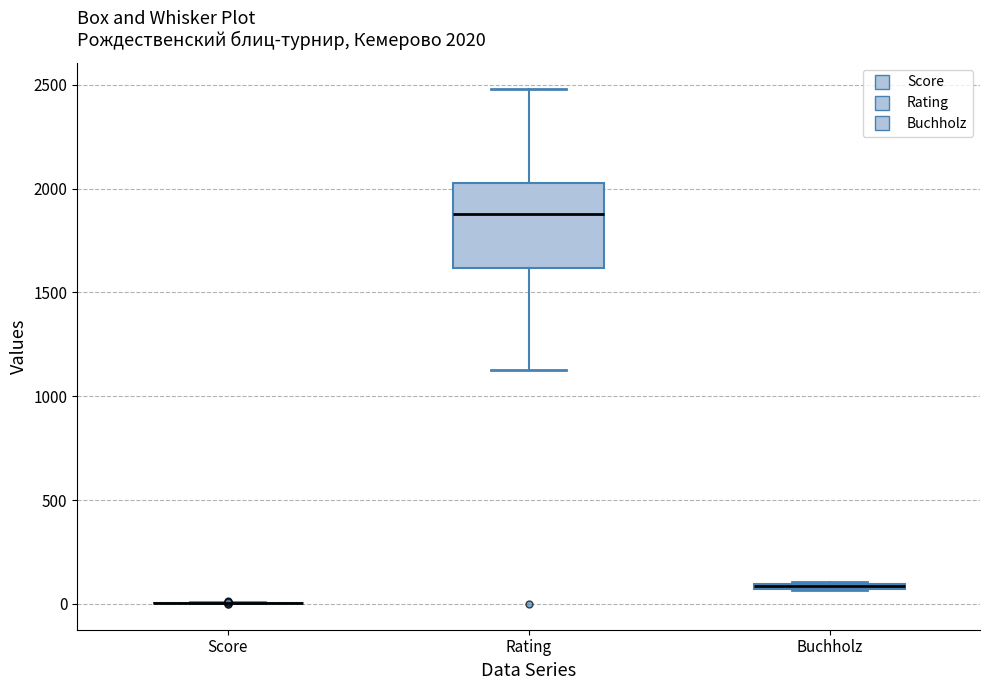

Which box is the tallest, from its lower edge to its upper edge?

Rating